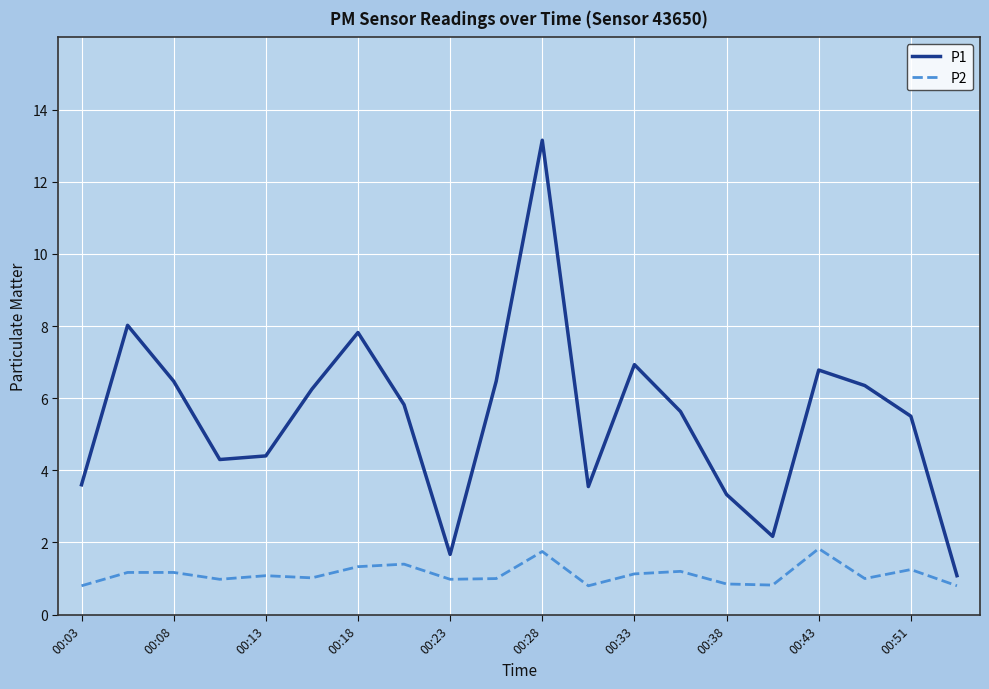

Which series has the widest spread of values?

P1